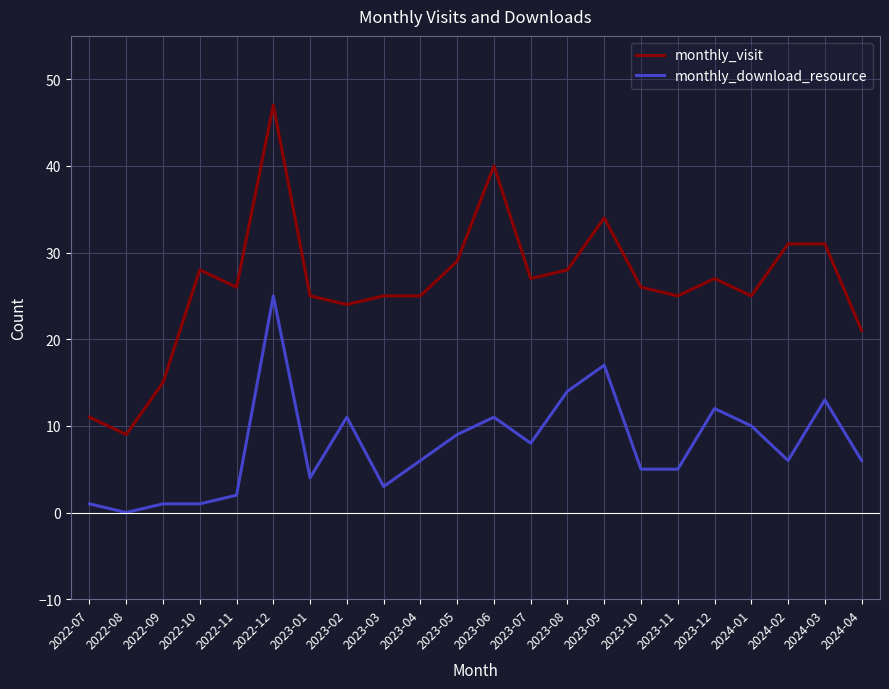

At which label does monthly_visit reach its peak?

2022-12